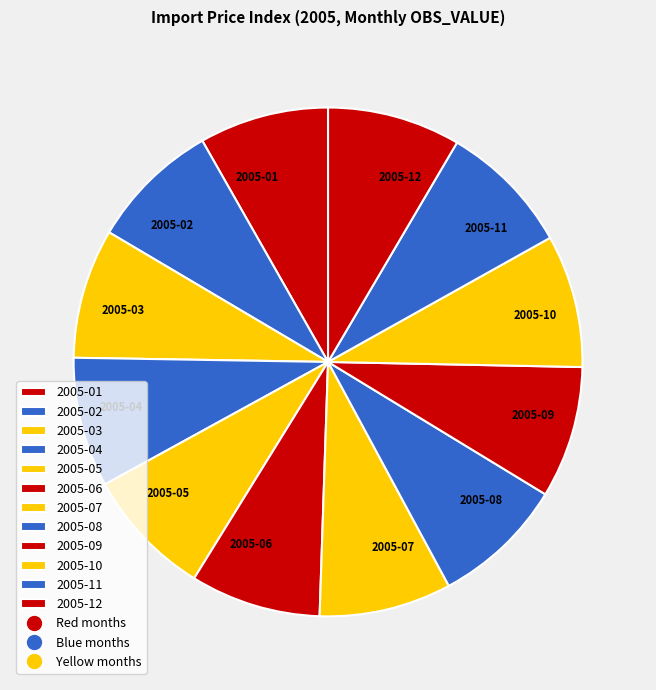

Count the number of slices in the pie.

12